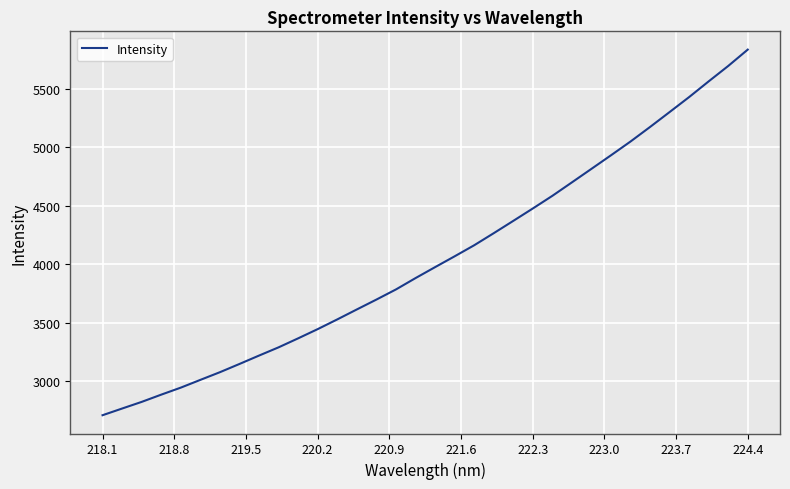

What is the difference between the maximum and minimum values?

3124.3